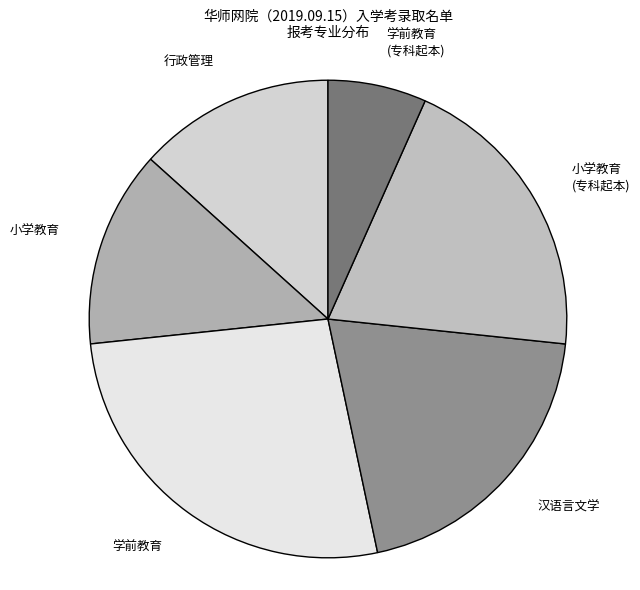

Does any single category account for the majority?

No